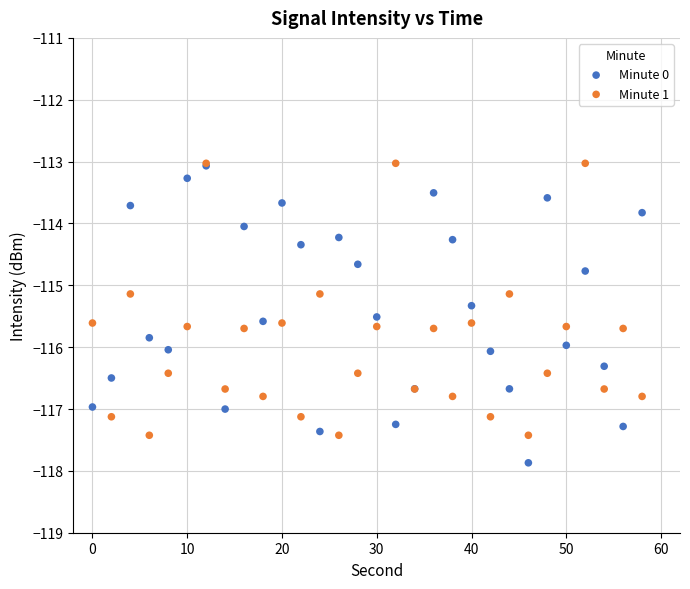

What are all the series names shown in the legend?

Minute 0, Minute 1